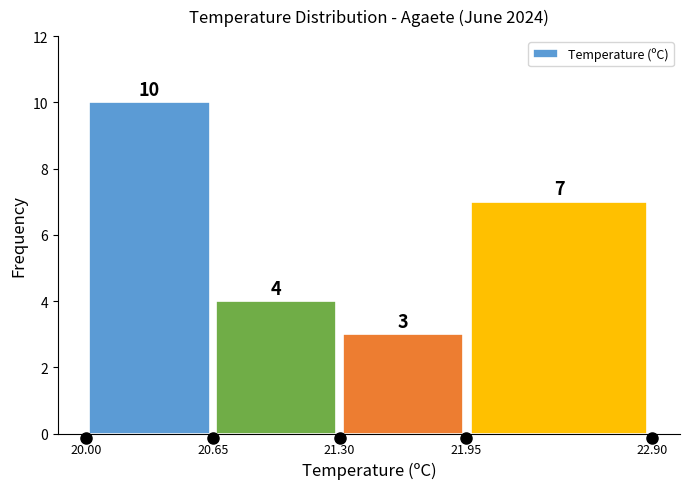

Reading left to right, transcribe this chart: for each bar, give the range it covers on the x-axis and its height.

20.00 to 20.65: 10
20.65 to 21.30: 4
21.30 to 21.95: 3
21.95 to 22.90: 7